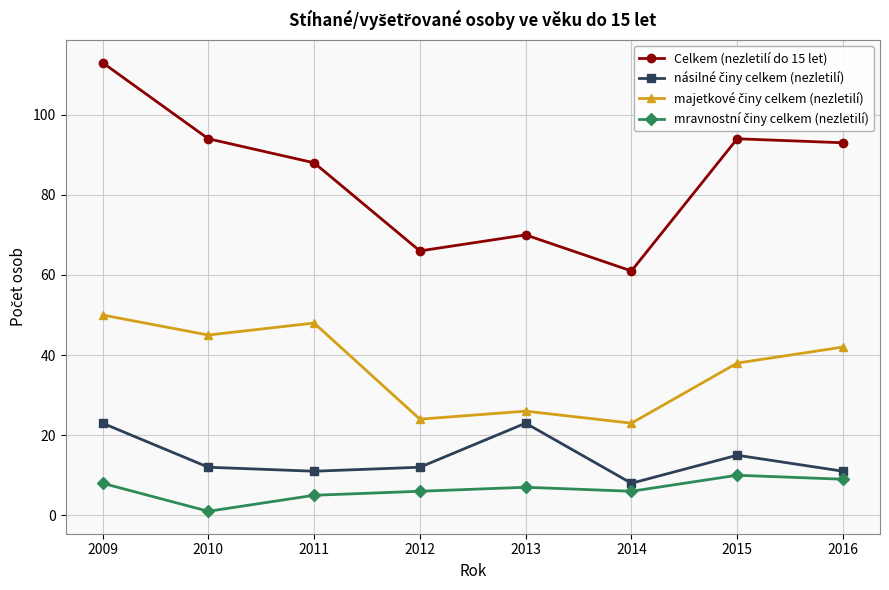

Which label corresponds to the largest value in the chart?

2009